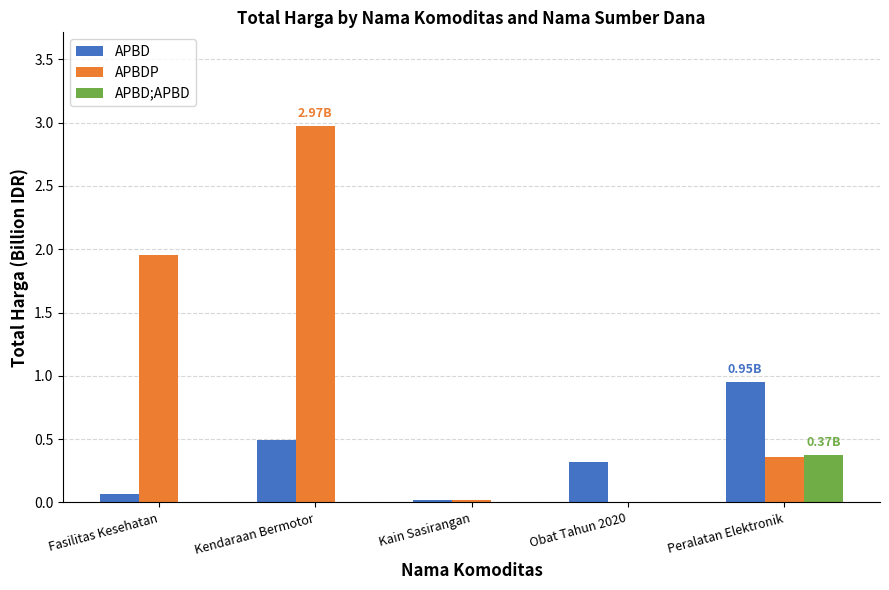

What is the maximum value for APBDP?

3.0